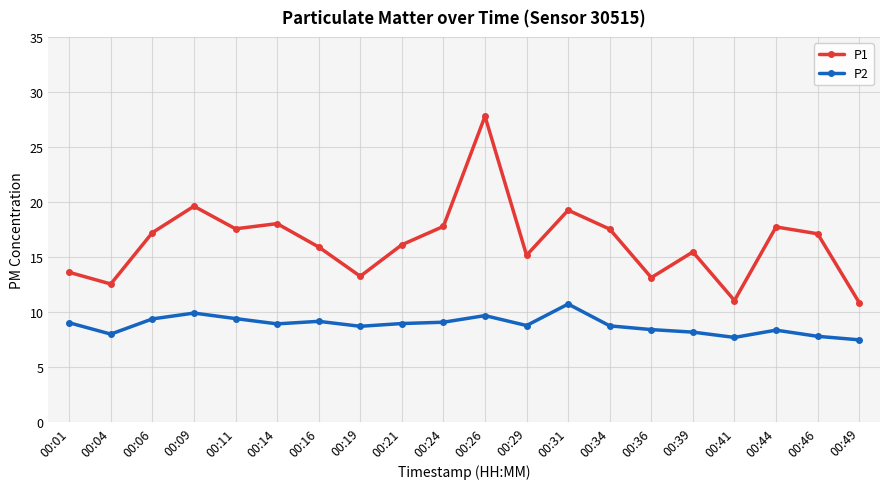

In P1, how many points are lower than both neighbors (excluding endpoints)?

6